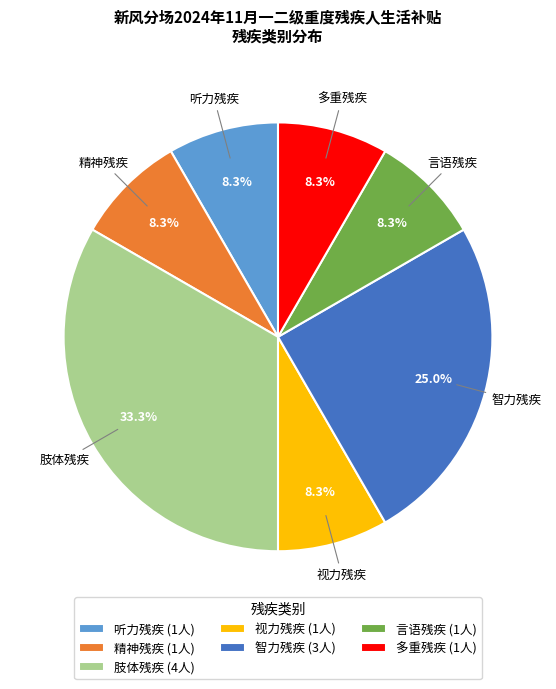

Which slice is the largest?

肢体残疾